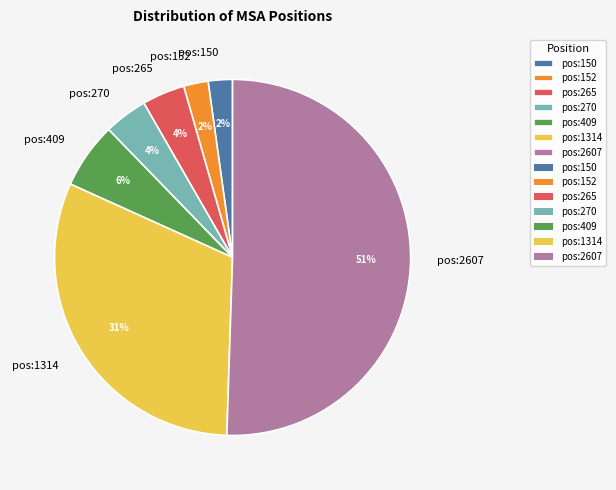

Approximately how many times larger is the value at pos:152 compared to pos:150?

1.0